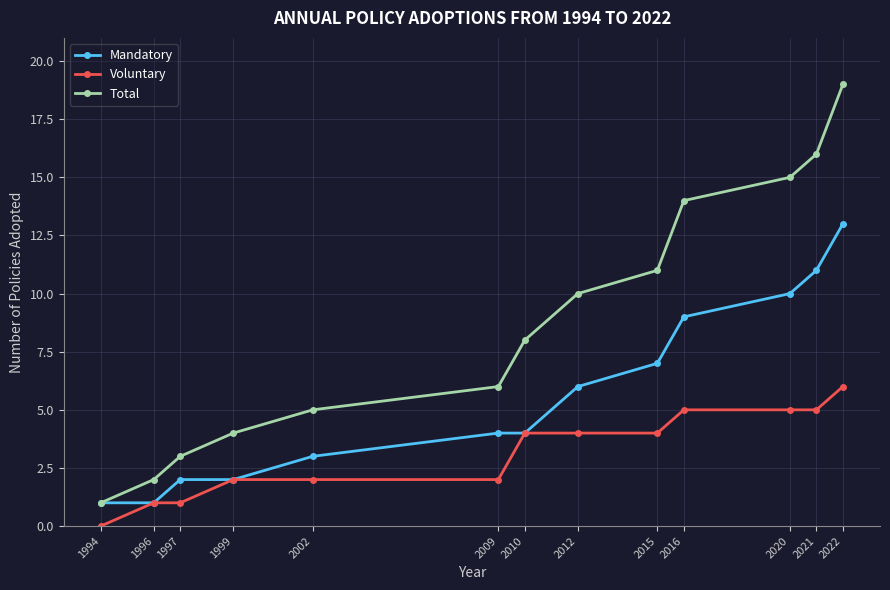

What is the value of the Voluntary point at the 8th from the left?

4